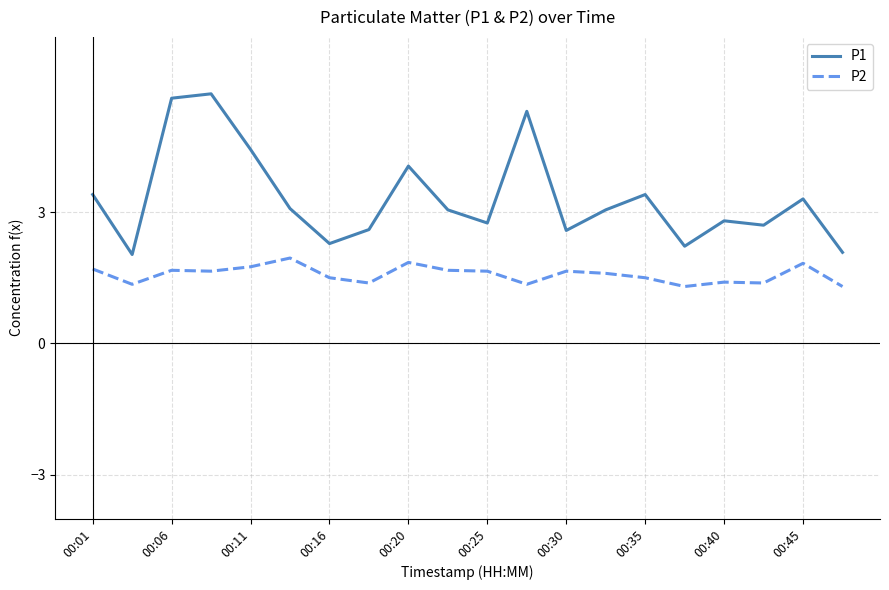

True or false: P2 and P1 intersect in this chart.

False